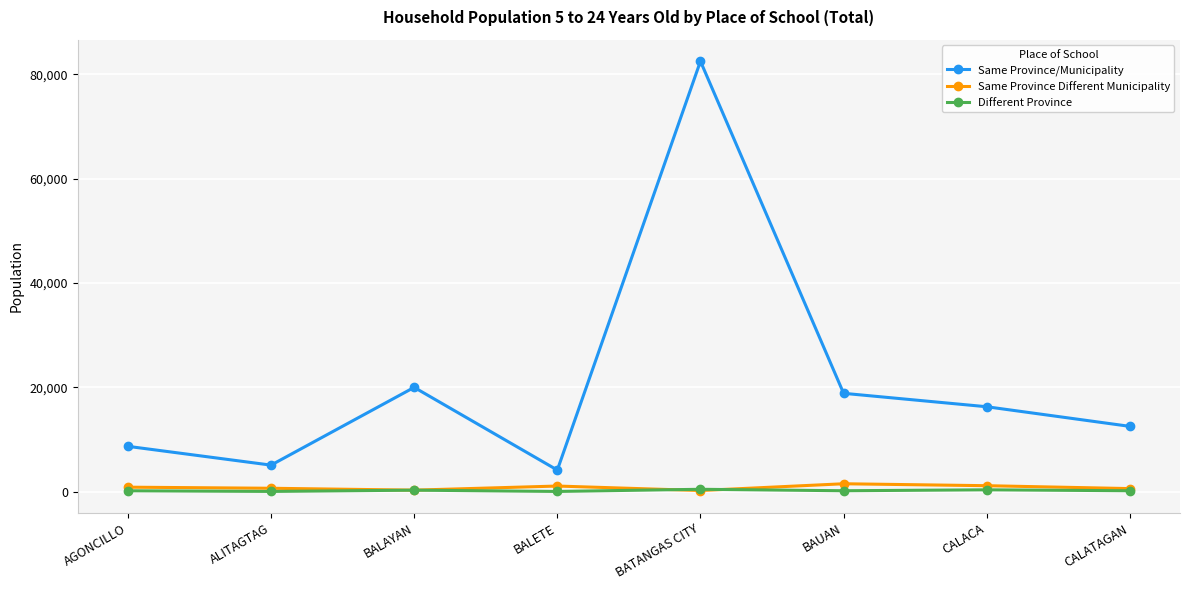

True or false: Same Province/Municipality has more than 0 interior local peaks.

True